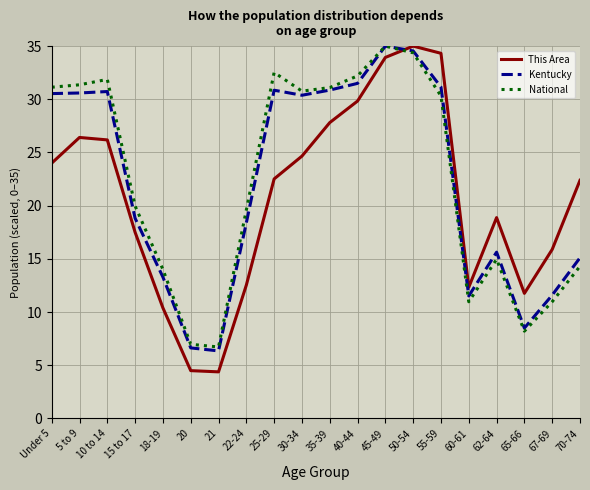

How many intersections are there between This Area and Kentucky?

1